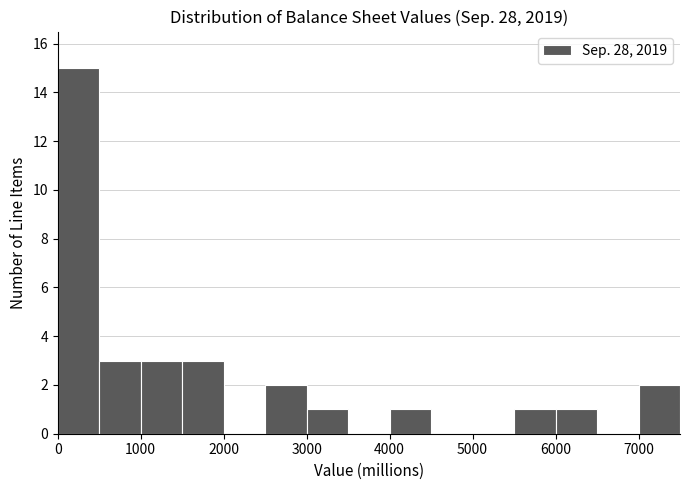

Reading left to right, list every bar in this chart as the range it spans on the x-axis followed by its height. The values are not printed on the chart, so give them approximately, as read against the axis.

0 to 500: 15
500 to 1000: 3
1000 to 1500: 3
1500 to 2000: 3
2000 to 2500: 0
2500 to 3000: 2
3000 to 3500: 1
3500 to 4000: 0
4000 to 4500: 1
4500 to 5000: 0
5000 to 5500: 0
5500 to 6000: 1
6000 to 6500: 1
6500 to 7000: 0
7000 to 7500: 2